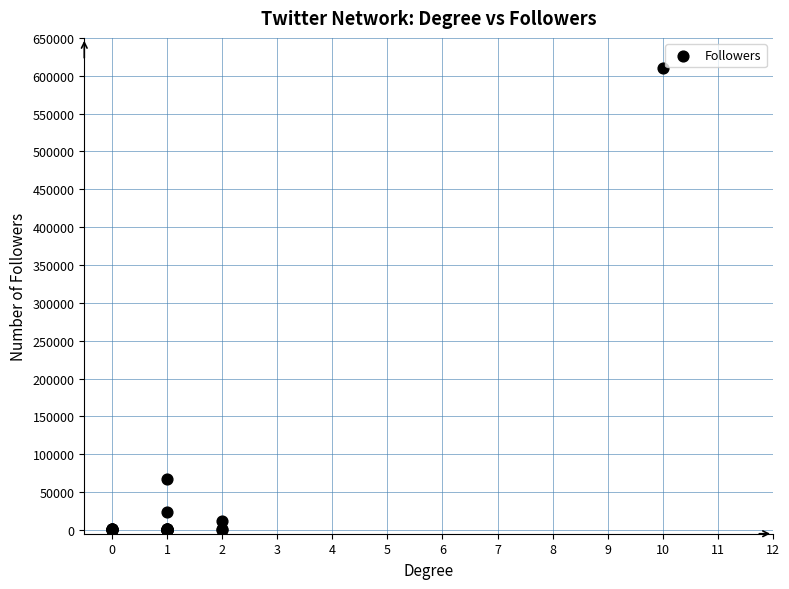

What Y value in the scatter plot is closest to 305251?

67815